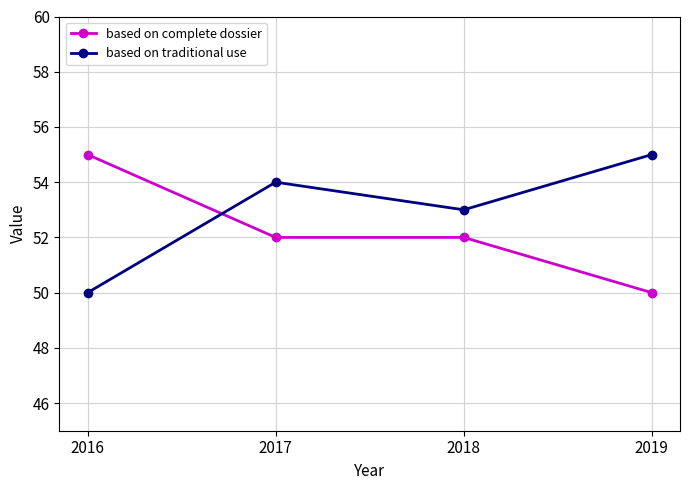

Reading left to right, transcribe all the data shown in this chart.

based on complete dossier: 2016=55	2017=52	2018=52	2019=50
based on traditional use: 2016=50	2017=54	2018=53	2019=55